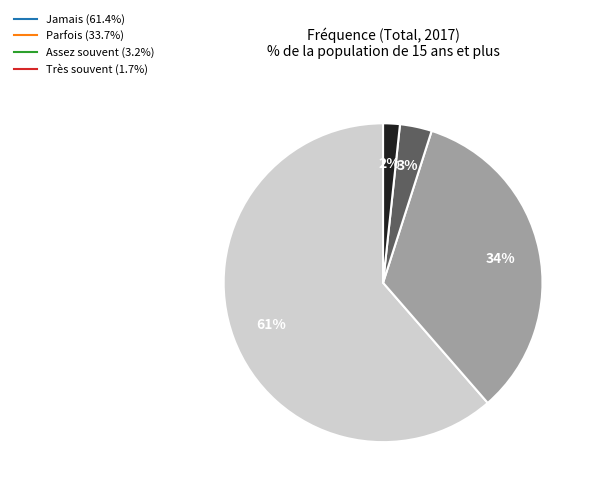

Is it true that Parfois is 34% of the pie?

True